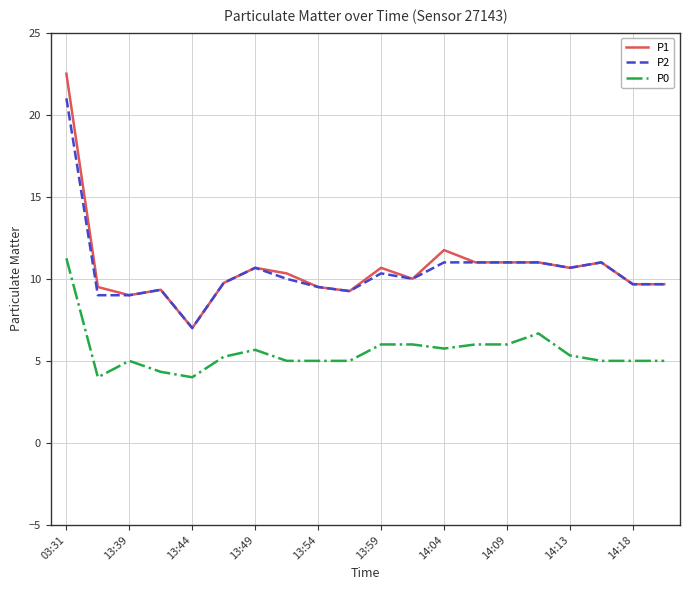

Is this an area chart (filled region under the line)?

No